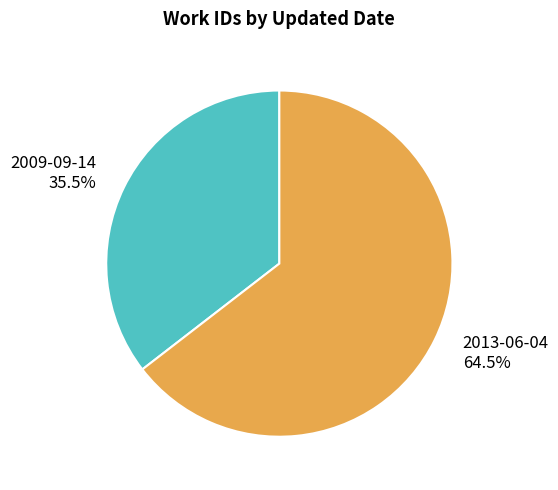

Which has a higher value, 2013-06-04 or 2009-09-14?

2013-06-04